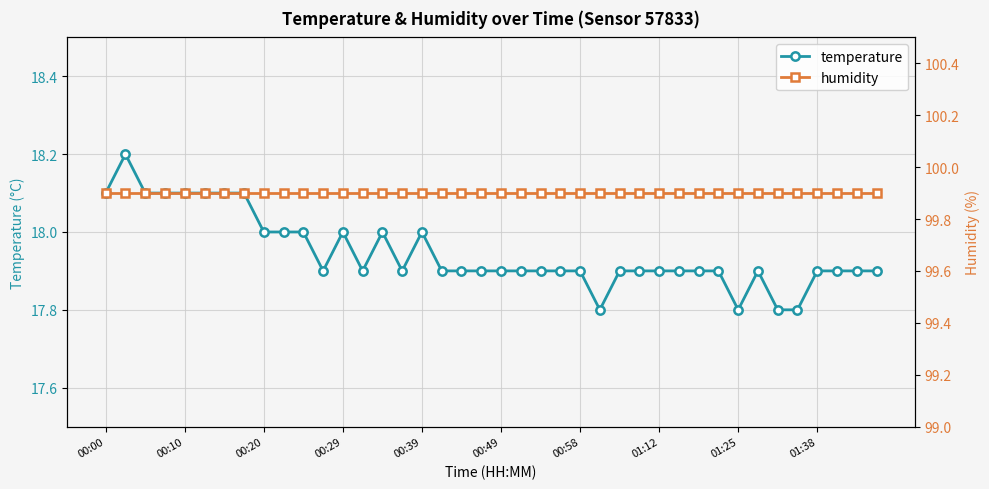

Reading left to right, transcribe all the data shown in this chart.

temperature: 18.1	18.2	18.1	18.1	18.1	18.1	18.1	18.1	18.0	18.0	18.0	17.9	18.0	17.9	18.0	17.9	18.0	17.9	17.9	17.9	17.9	17.9	17.9	17.9	17.9	17.8	17.9	17.9	17.9	17.9	17.9	17.9	17.8	17.9	17.8	17.8	17.9	17.9	17.9	17.9
humidity: 99.9	99.9	99.9	99.9	99.9	99.9	99.9	99.9	99.9	99.9	99.9	99.9	99.9	99.9	99.9	99.9	99.9	99.9	99.9	99.9	99.9	99.9	99.9	99.9	99.9	99.9	99.9	99.9	99.9	99.9	99.9	99.9	99.9	99.9	99.9	99.9	99.9	99.9	99.9	99.9